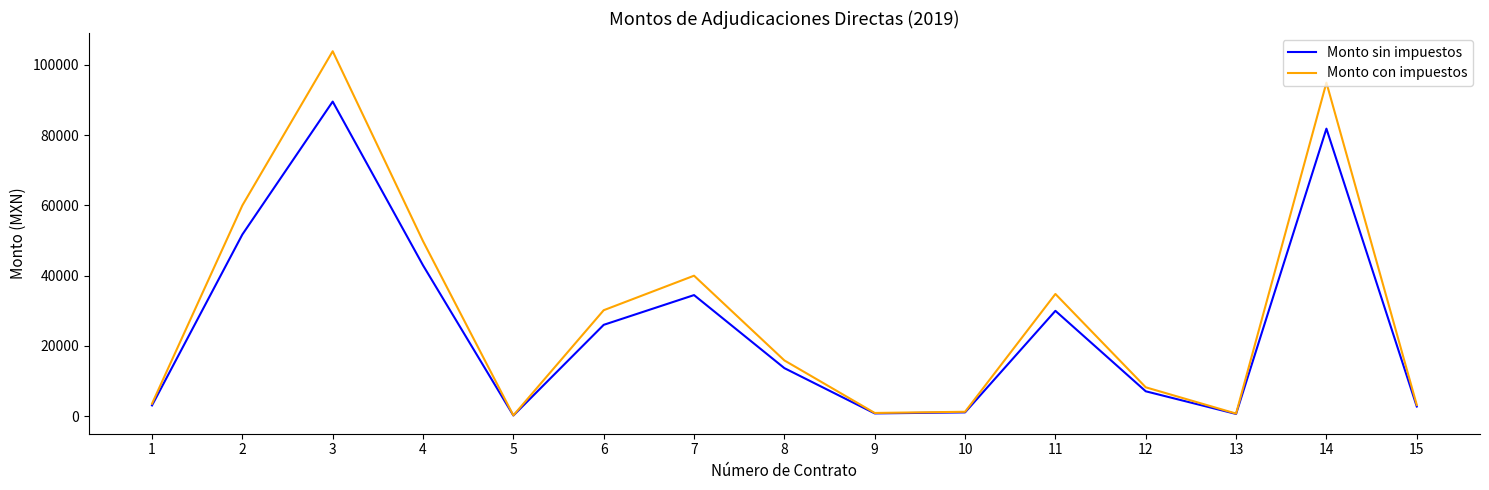

What is the maximum value shown in the chart?

103880.0